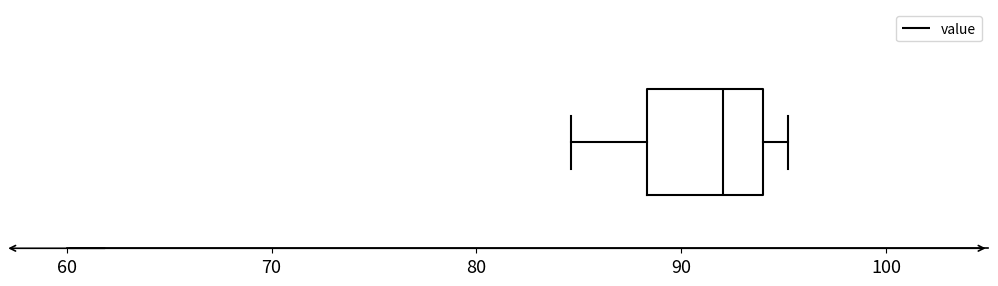

Transcribe this box plot: give where the median line is, the range the box spans, and where the two whiskers end, as read against the x-axis. The values are not printed on the chart, so give them approximately, as read against the axis.

median 92, box 88 to 94, whiskers 85 to 95